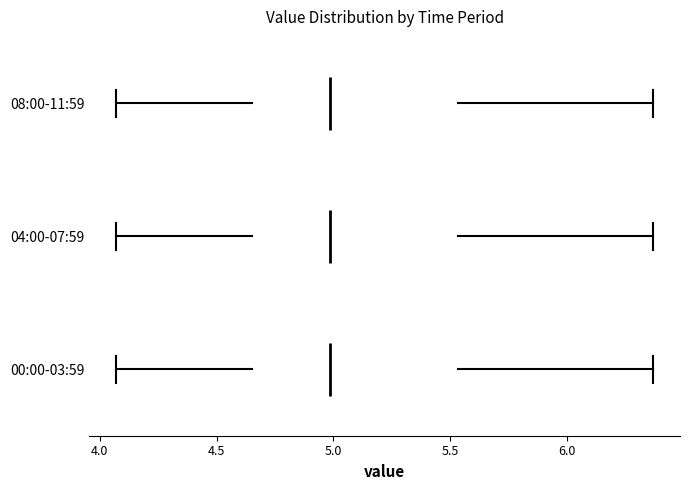

Where is the right edge of the box for 08:00-11:59 on the x-axis? The values are not printed on the chart, so give them approximately, as read against the axis.

5.55